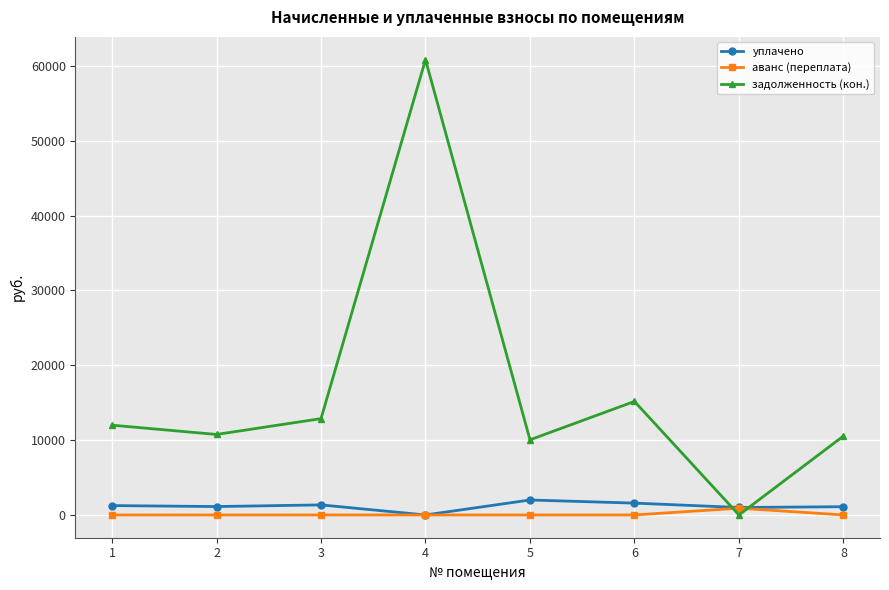

Does the chart display data point markers on the line(s)?

Yes